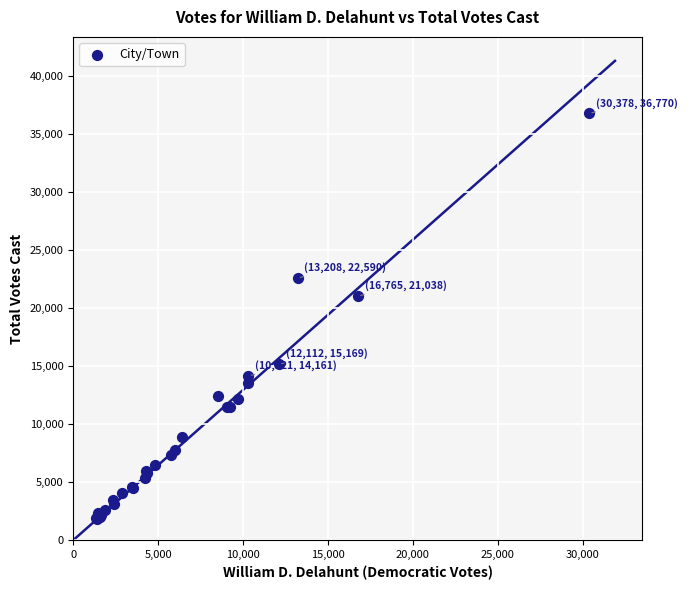

What Y value in the scatter plot is closest to 19304?

21038